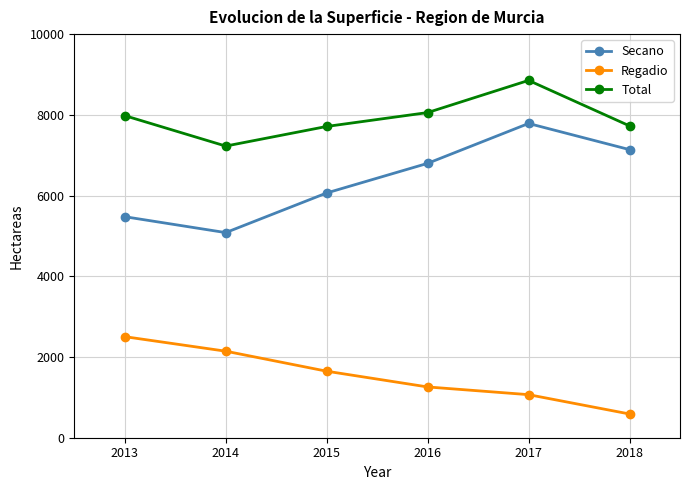

What is the highest value of the Secano series?

7786